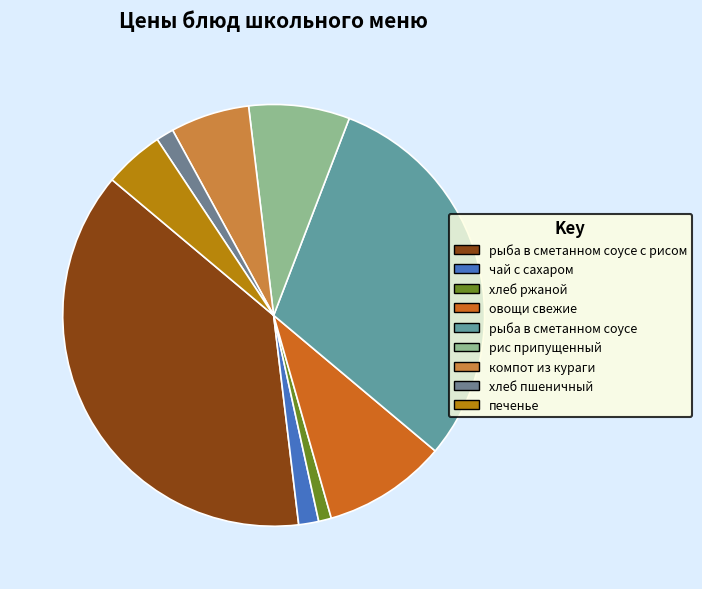

To the nearest percent, what is the average slice percentage?

11%